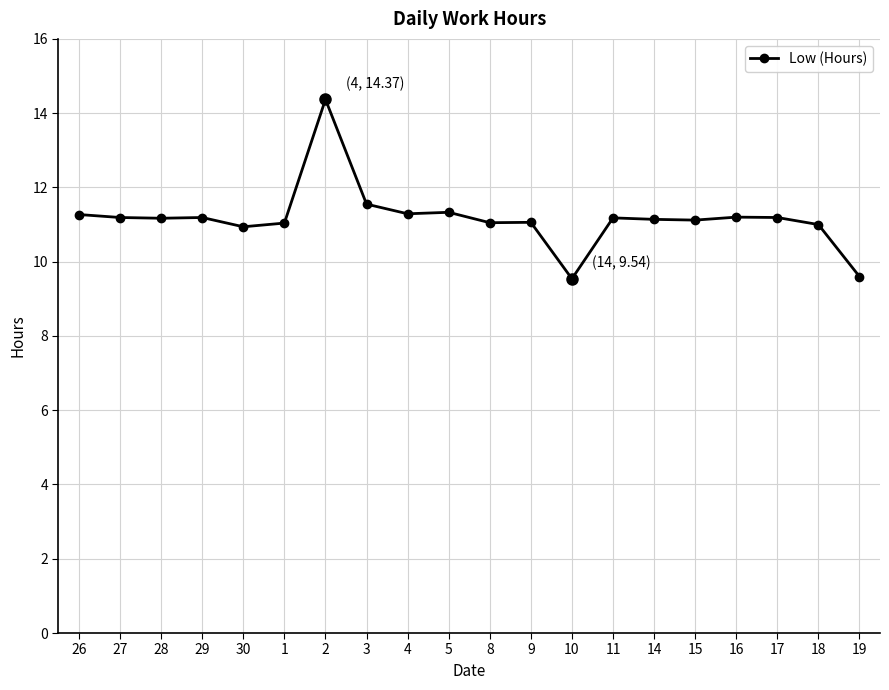

Read the value at 2.

14.4